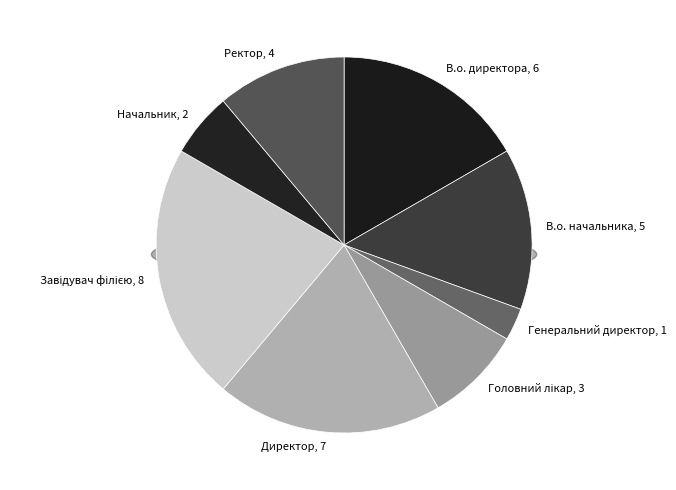

What is the ratio of the value at Генеральний директор to the value at Директор?

0.1